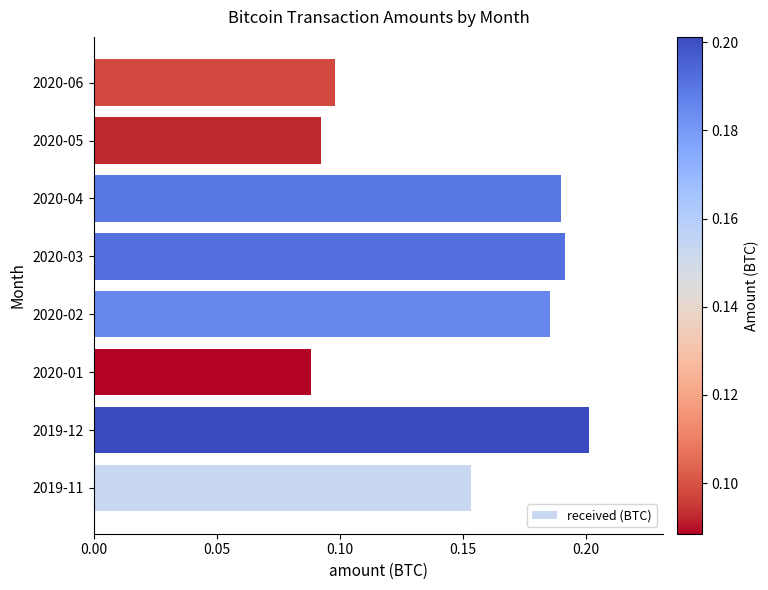

True or false: the data shows 0.1 at 2020-03.

False